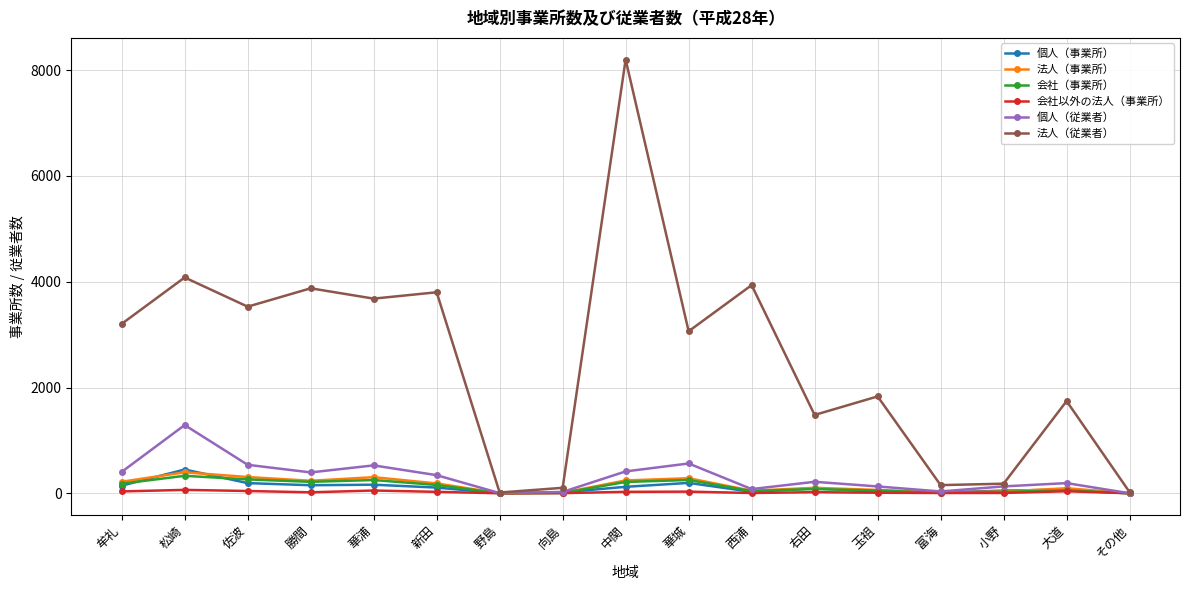

What is the sum of the 会社（事業所） values at 向島 and 右田?

89